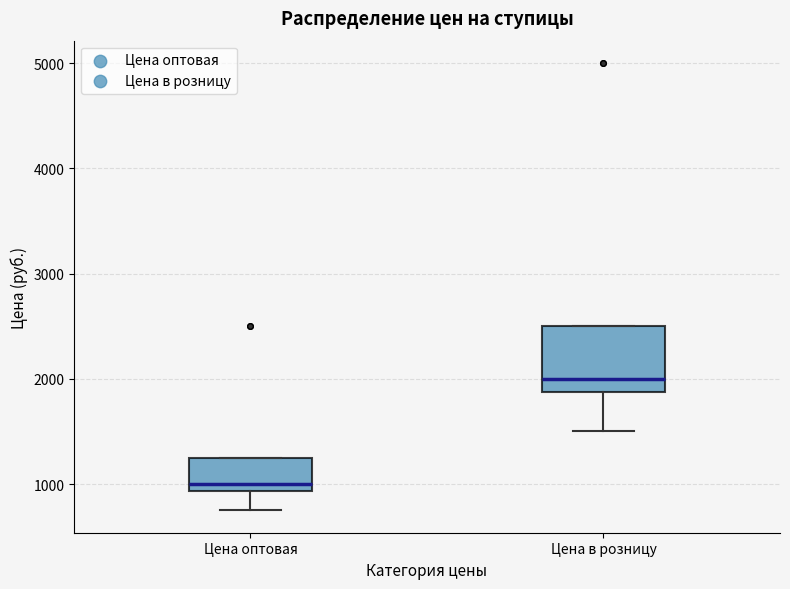

Reading left to right, transcribe this box plot: for each box, give where its median line is, the range the box spans, and where its two whiskers end, as read against the y-axis. The values are not printed on the chart, so give them approximately, as read against the axis.

Цена оптовая: median 1000, box 900 to 1300, whiskers 800 to 1300
Цена в розницу: median 2000, box 1900 to 2500, whiskers 1500 to 2500